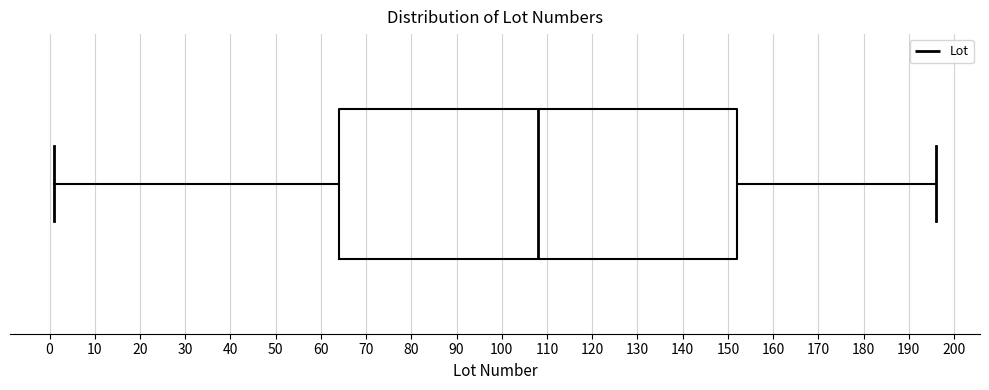

Transcribe this box plot: give where the median line is, the range the box spans, and where the two whiskers end, as read against the x-axis. The values are not printed on the chart, so give them approximately, as read against the axis.

median 108, box 64 to 152, whiskers 1 to 196